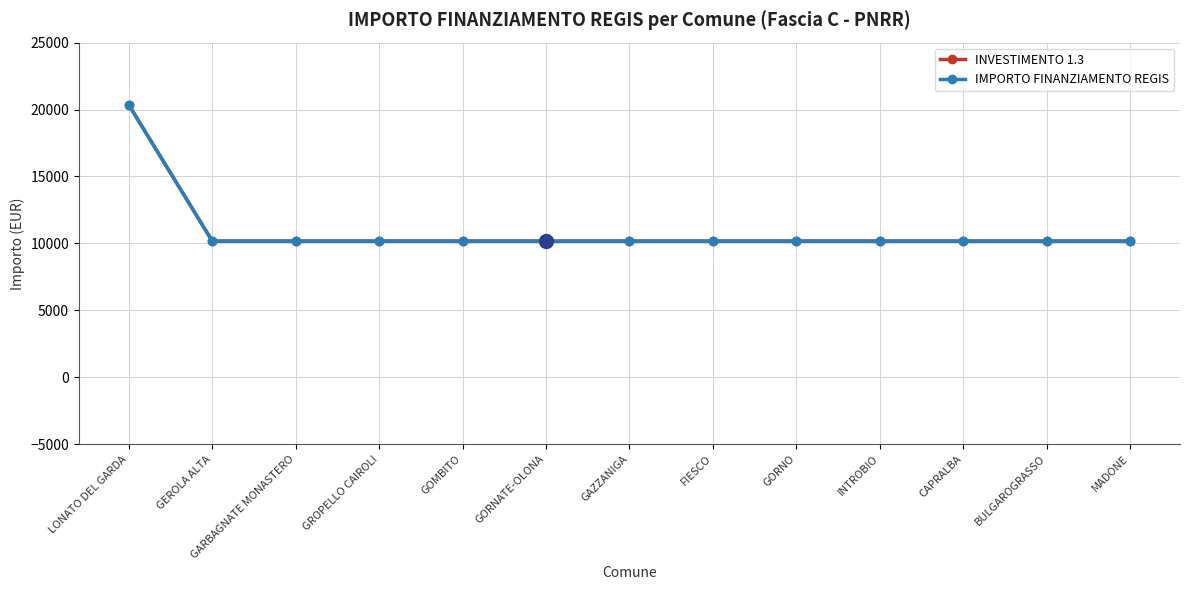

What is the value of the INVESTIMENTO 1.3 point at the 8th from the left?

10172